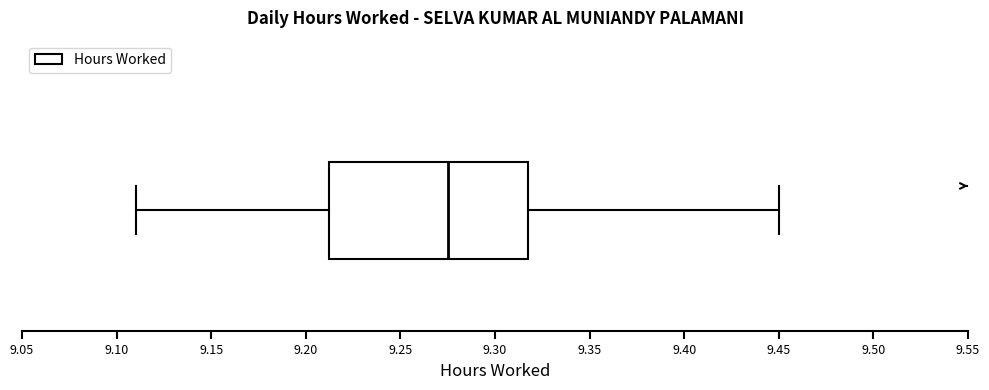

Transcribe this box plot: give where the median line is, the range the box spans, and where the two whiskers end, as read against the x-axis. The values are not printed on the chart, so give them approximately, as read against the axis.

median 9.275, box 9.215 to 9.320, whiskers 9.110 to 9.450